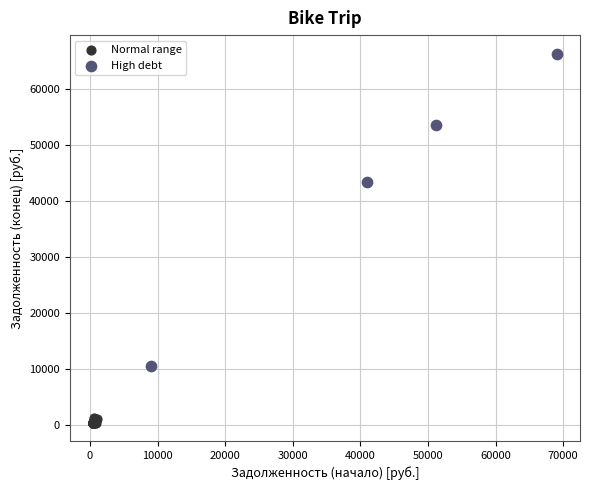

Which series has the largest Y range (max minus min)?

High debt